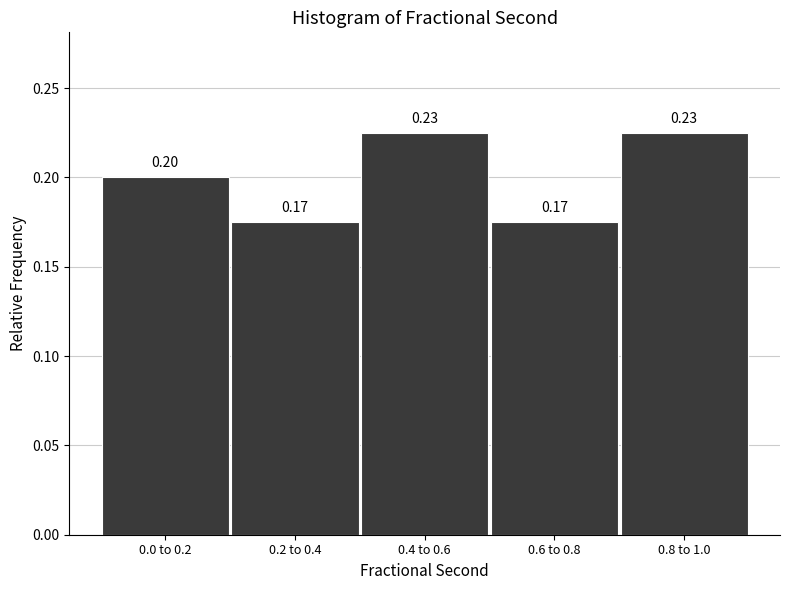

Which has a higher value, 0.8 to 1.0 or 0.6 to 0.8?

0.8 to 1.0